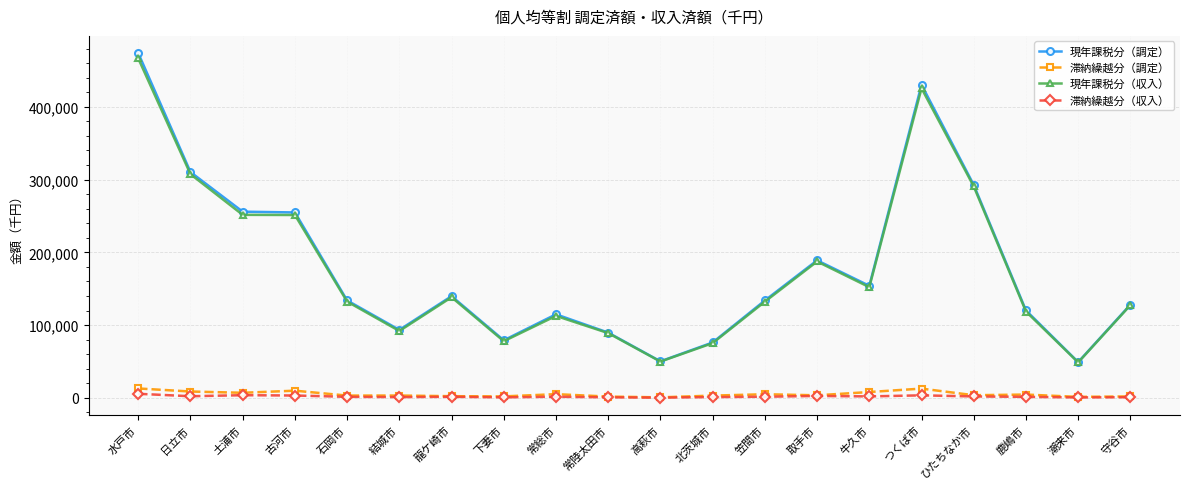

True or false: 滞納繰越分（収入） and 現年課税分（収入） intersect in this chart.

False